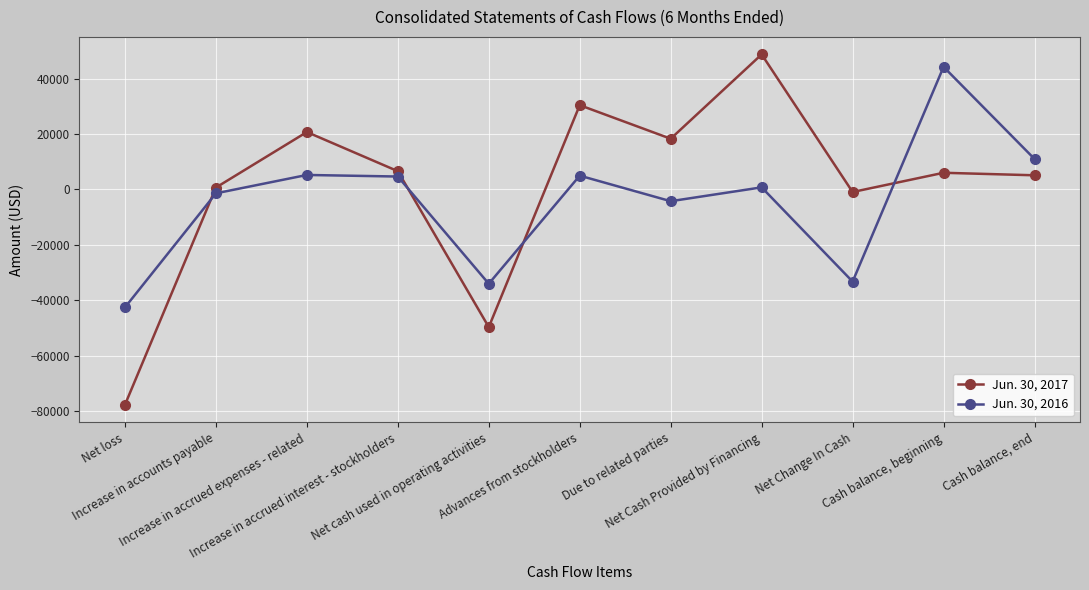

Is the value of Jun. 30, 2017 at Advances from stockholders greater than the value of Jun. 30, 2016 at Advances from stockholders?

Yes